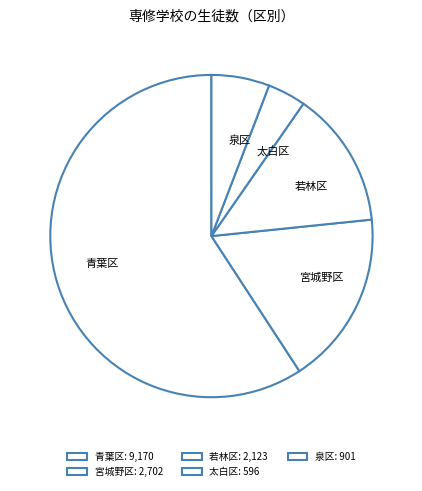

Which slice is the largest?

青葉区